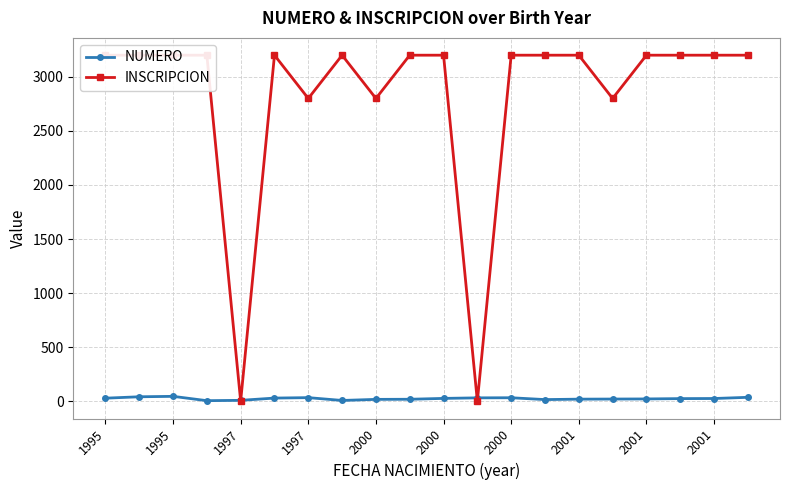

The value of NUMERO at 2001 is 19. True or false?

True